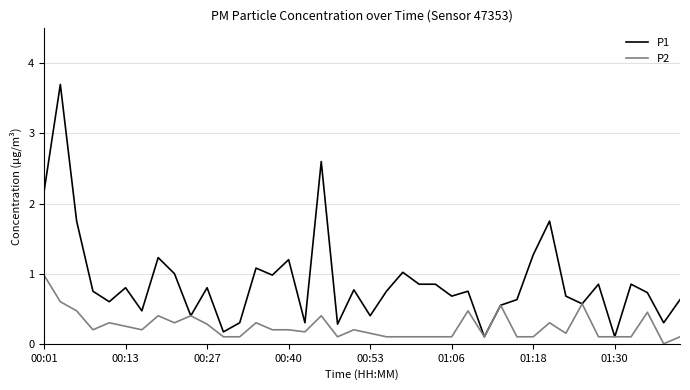

Which series has the widest spread of values?

P1